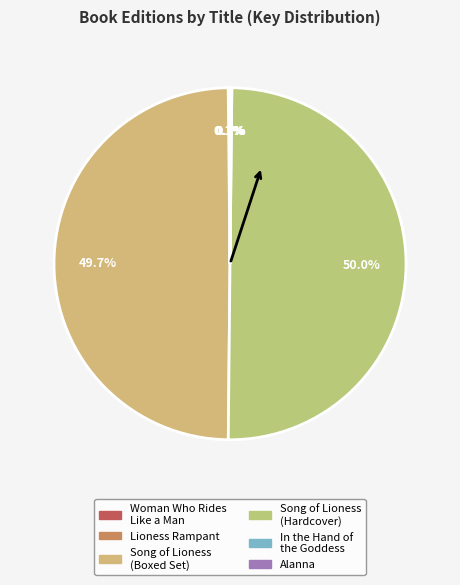

Rank the categories by value from lowest to highest.

Alanna, In the Hand of the Goddess, Lioness Rampant, Woman Who Rides Like a Man, Song of the Lioness Quartet (Boxed Set), Song of the Lioness Quartet (Hardcover)